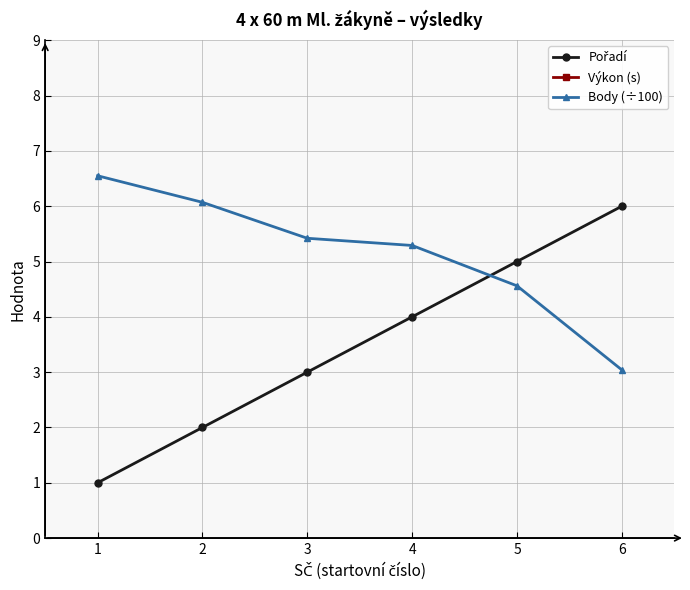

Rank the series at 6 from highest to lowest value.

Výkon (s), Pořadí, Body (÷100)